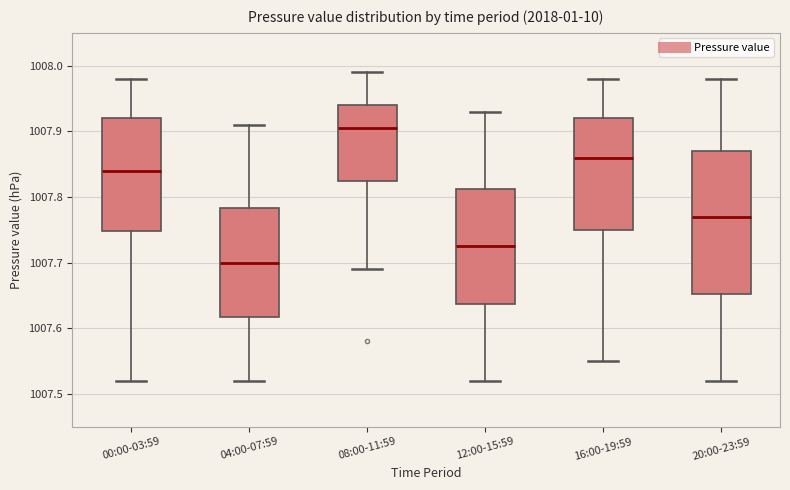

Reading left to right, read every box against the y-axis: the position of its median line, the range the box covers, and the ends of its whiskers. The values are not printed on the chart, so give them approximately, as read against the axis.

00:00-03:59: median 1007.84, box 1007.75 to 1007.92, whiskers 1007.52 to 1007.98
04:00-07:59: median 1007.70, box 1007.62 to 1007.78, whiskers 1007.52 to 1007.91
08:00-11:59: median 1007.91, box 1007.83 to 1007.94, whiskers 1007.69 to 1007.99
12:00-15:59: median 1007.73, box 1007.64 to 1007.81, whiskers 1007.52 to 1007.93
16:00-19:59: median 1007.86, box 1007.75 to 1007.92, whiskers 1007.55 to 1007.98
20:00-23:59: median 1007.77, box 1007.65 to 1007.87, whiskers 1007.52 to 1007.98